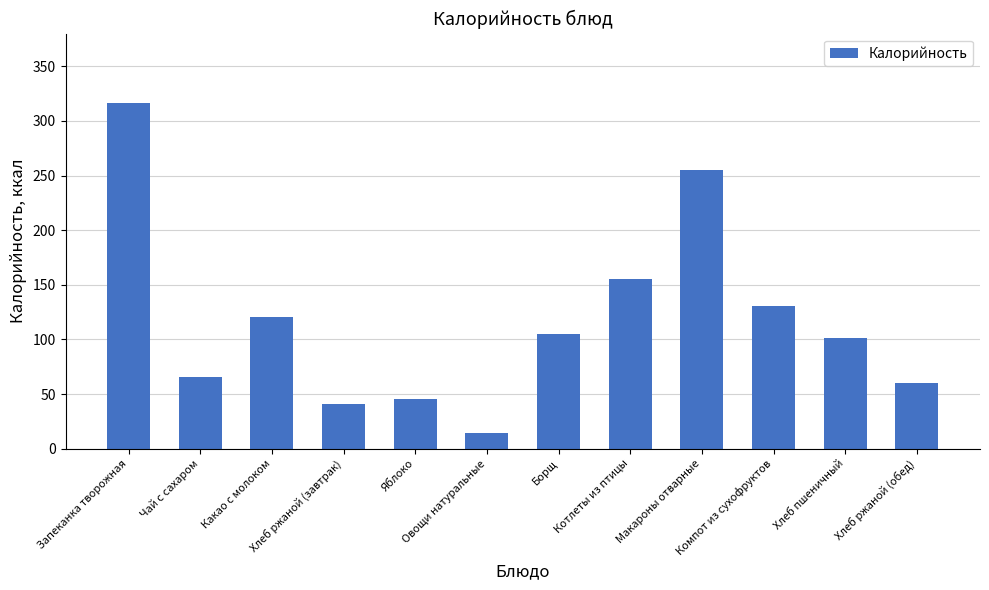

What is the difference between the second highest and second lowest values?

214.7